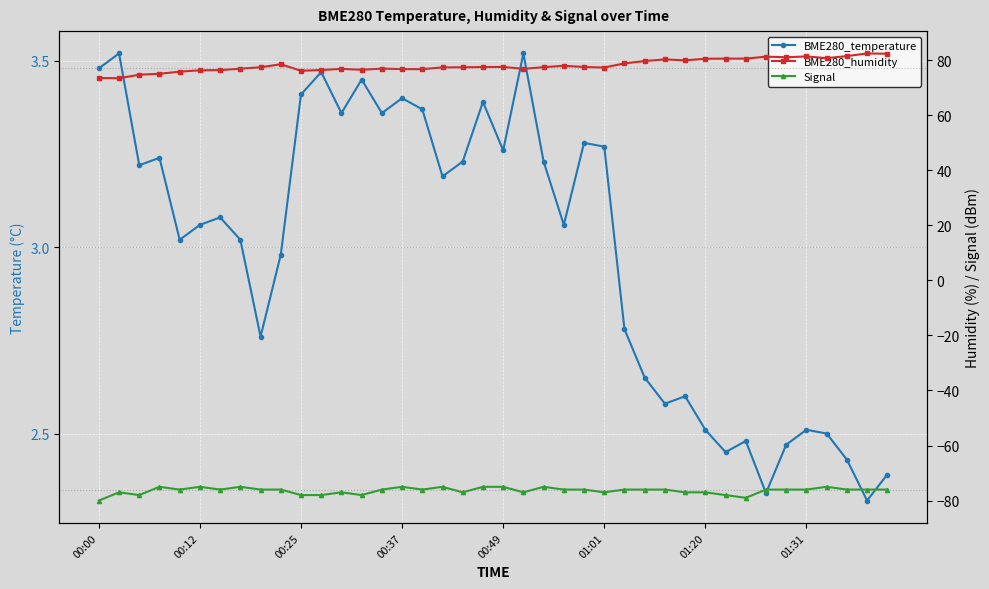

What is the difference between the highest and lowest values at 39?

158.4